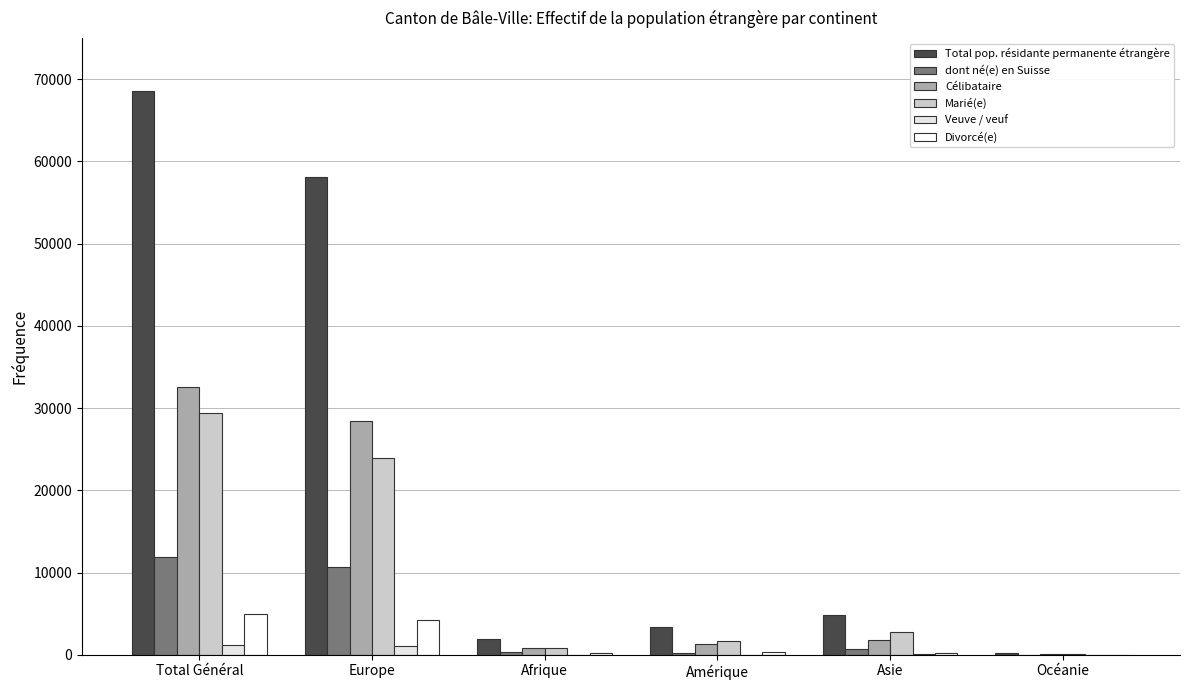

What is the approximate value of Total pop. résidante permanente étrangère at Europe?

58065